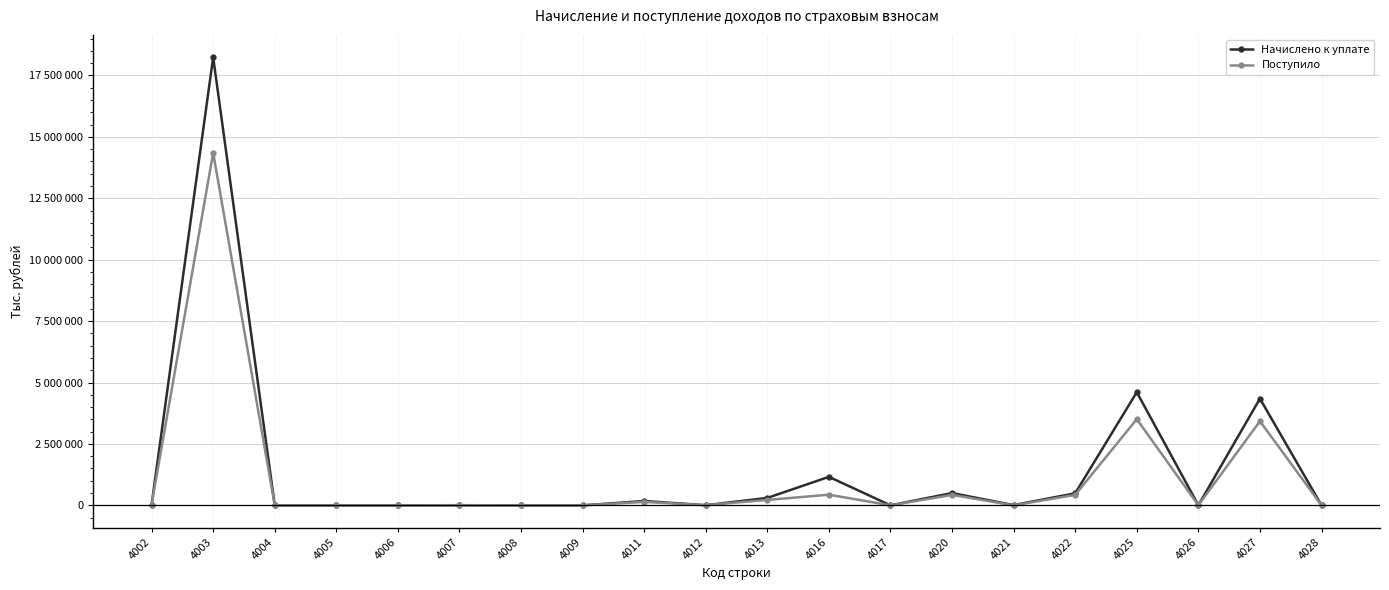

Does the chart have visible grid lines?

Yes